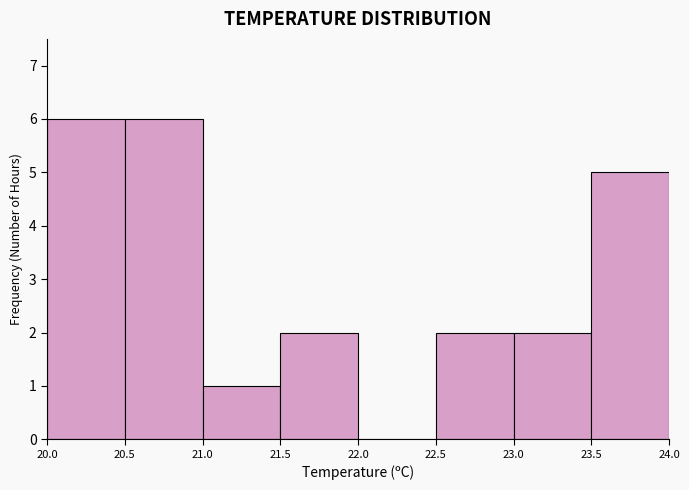

What is the height of the bar covering 20.5 to 21.0 on the x-axis? The values are not printed on the chart, so give them approximately, as read against the axis.

6